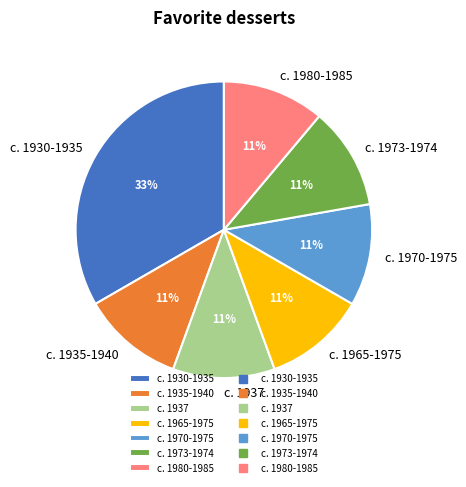

Is it true that c. 1935-1940 is 11% of the pie?

True